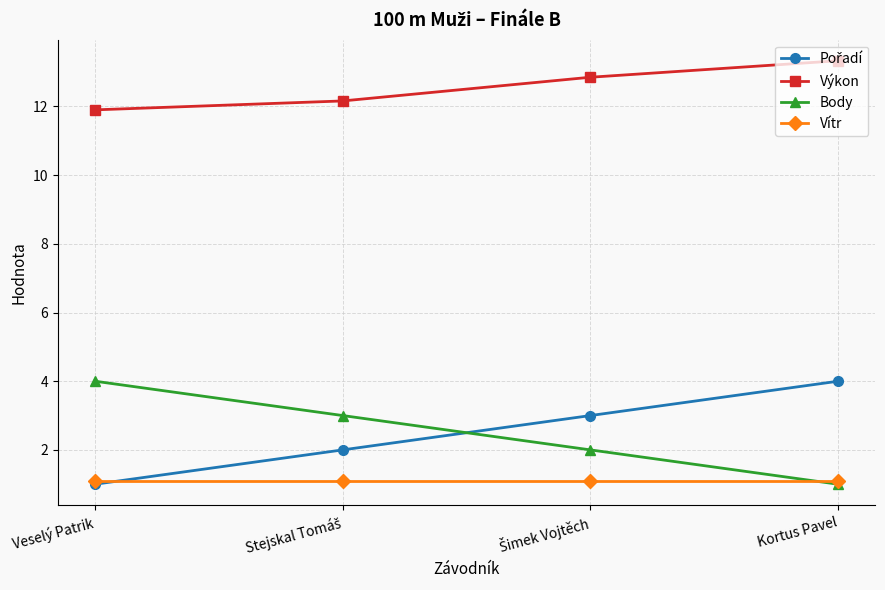

Count the number of data series in this chart.

4